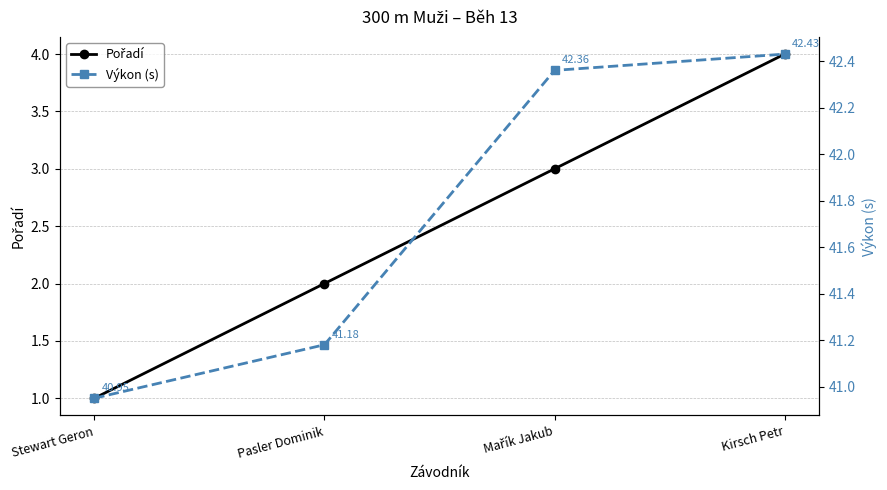

What is the smallest value displayed?

1.0